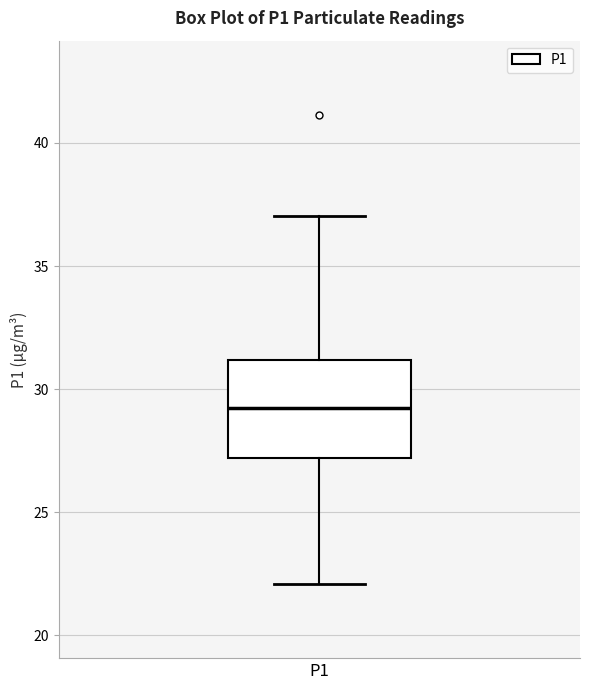

Where does the median line of the box for P1 sit on the y-axis? The values are not printed on the chart, so give them approximately, as read against the axis.

29.5